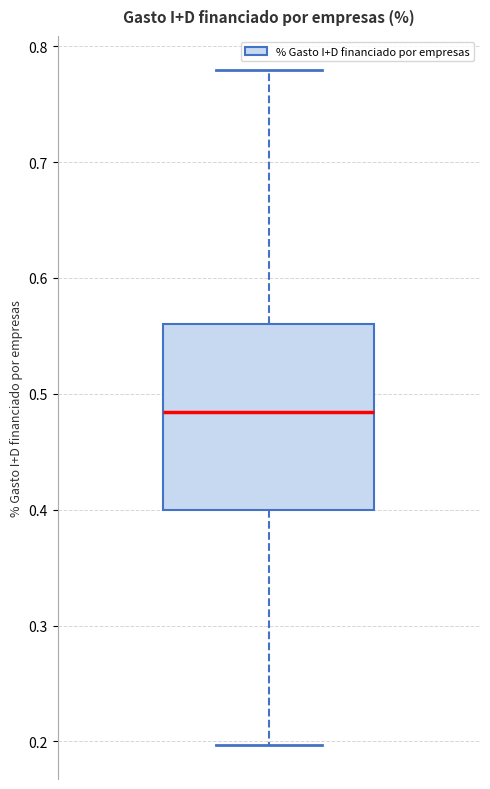

Where does the upper whisker of the box end on the y-axis? The values are not printed on the chart, so give them approximately, as read against the axis.

0.78